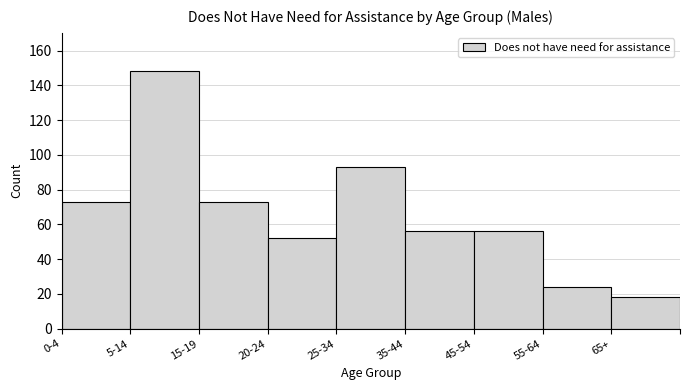

Reading left to right, list all the values displayed in this chart.

0-4=73	5-14=148	15-19=73	20-24=52	25-34=93	35-44=56	45-54=56	55-64=24	65+=18